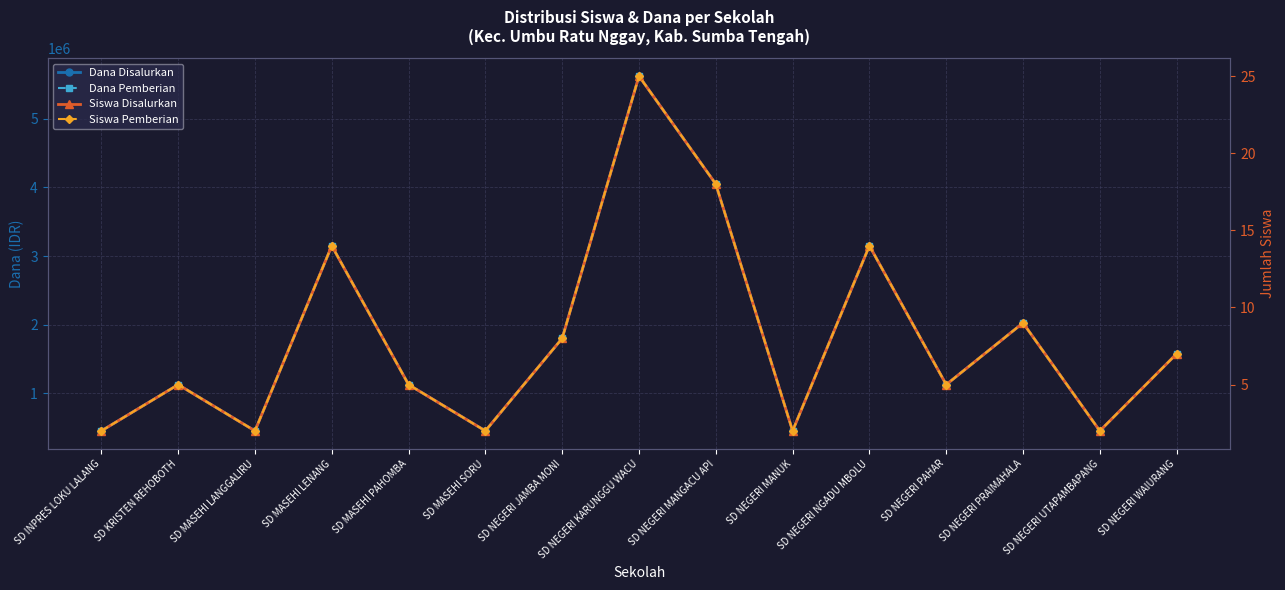

Rank the categories by Dana Disalurkan value from highest to lowest.

SD NEGERI KARUNGGU WACU, SD NEGERI MANGACU API, SD MASEHI LENANG, SD NEGERI NGADU MBOLU, SD NEGERI PRAIMAHALA, SD NEGERI JAMBA MONI, SD NEGERI WAIURANG, SD KRISTEN REHOBOTH, SD MASEHI PAHOMBA, SD NEGERI PAHAR, SD INPRES LOKU LALANG, SD MASEHI LANGGALIRU, SD MASEHI SORU, SD NEGERI MANUK, SD NEGERI UTAPAMBAPANG